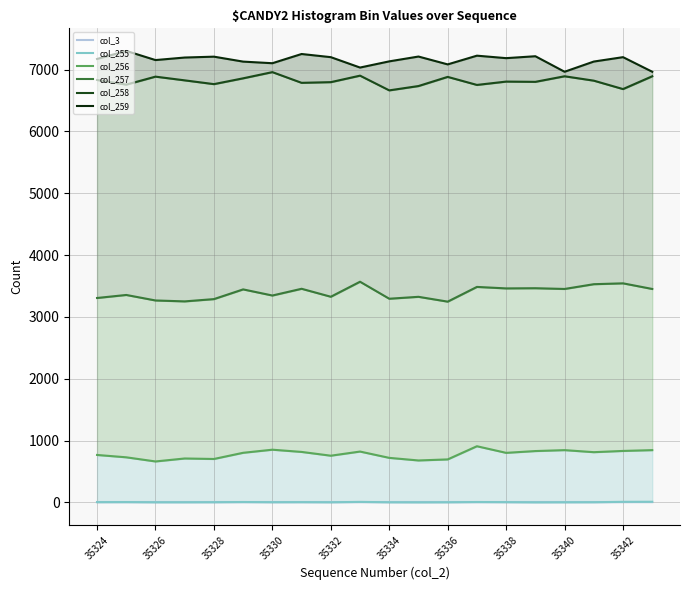

Rank the series by their maximum value, from lowest to highest.

col_3, col_255, col_256, col_257, col_258, col_259